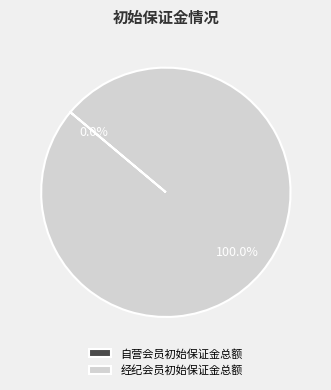

Which slice is the largest?

经纪会员初始保证金总额